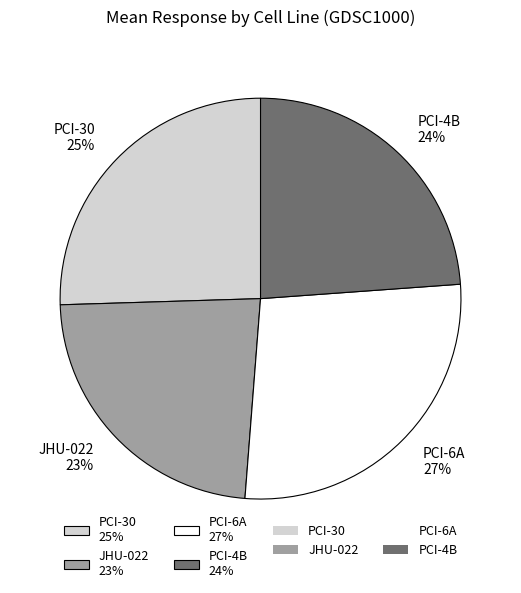

To the nearest percent, what is the difference between the largest and smallest slice percentages?

4%